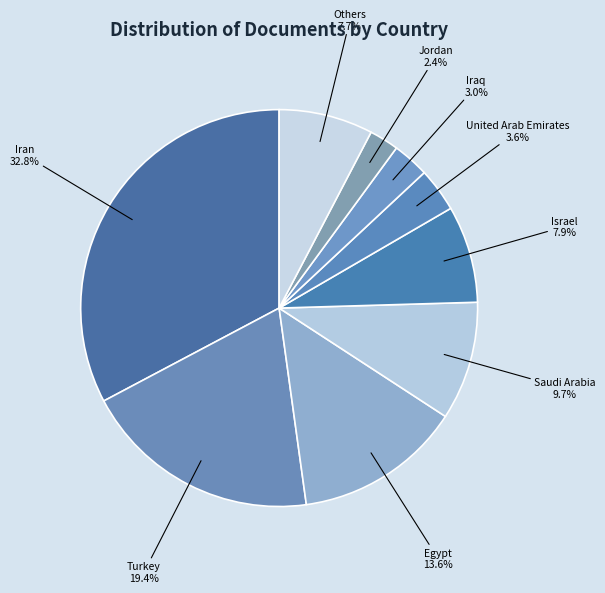

Is there any slice that represents more than half of the pie?

No